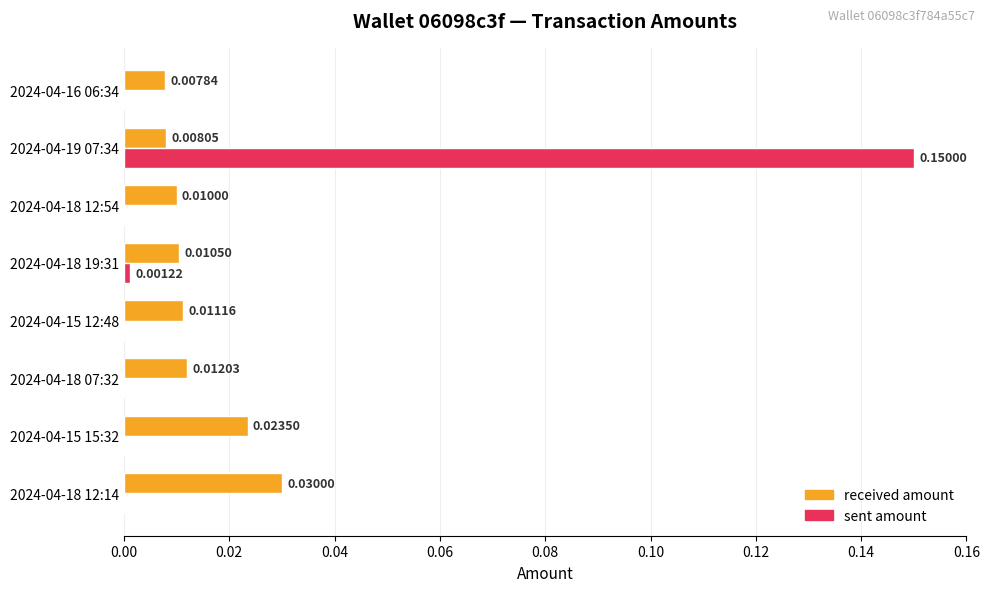

At which label is received amount closest to 0?

2024-04-16 06:34